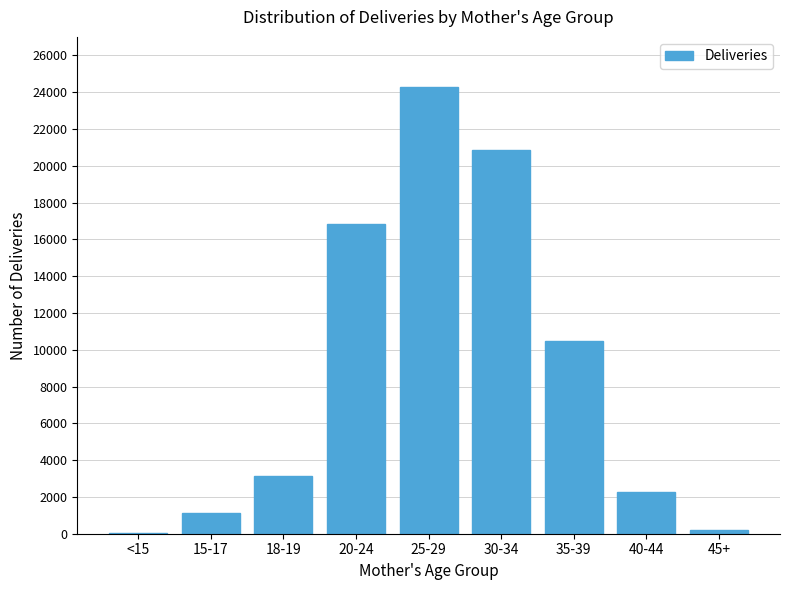

Reading right to left, list all the values displayed in this chart.

45+=180	40-44=2246	35-39=10458	30-34=20834	25-29=24287	20-24=16856	18-19=3158	15-17=1129	<15=40